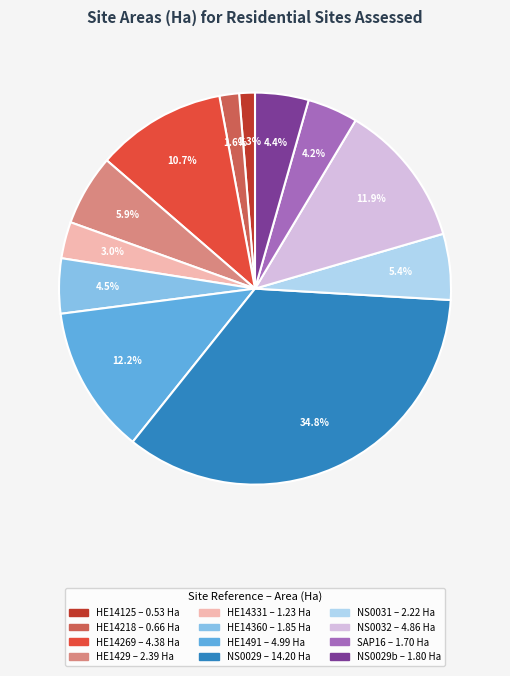

How many slices are in this pie chart?

12